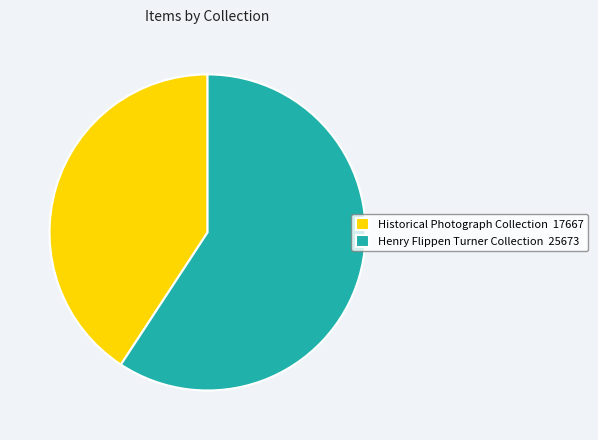

How many slices are in this pie chart?

2